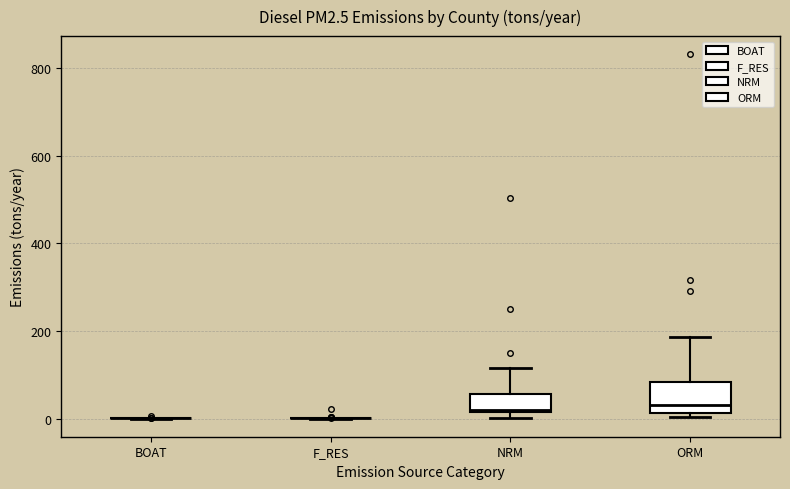

Reading left to right, transcribe this box plot: for each box, give where its median line is, the range the box spans, and where its two whiskers end, as read against the y-axis. The values are not printed on the chart, so give them approximately, as read against the axis.

BOAT: box collapsed to a line at 0, whiskers 0 to 0
F_RES: box collapsed to a line at 0, whiskers 0 to 0
NRM: median 20, box 20 to 60, whiskers 0 to 120
ORM: median 40, box 20 to 80, whiskers 0 to 180